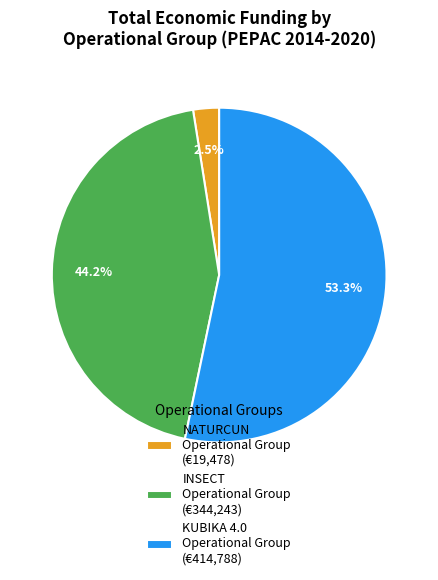

Does any single category account for the majority?

Yes